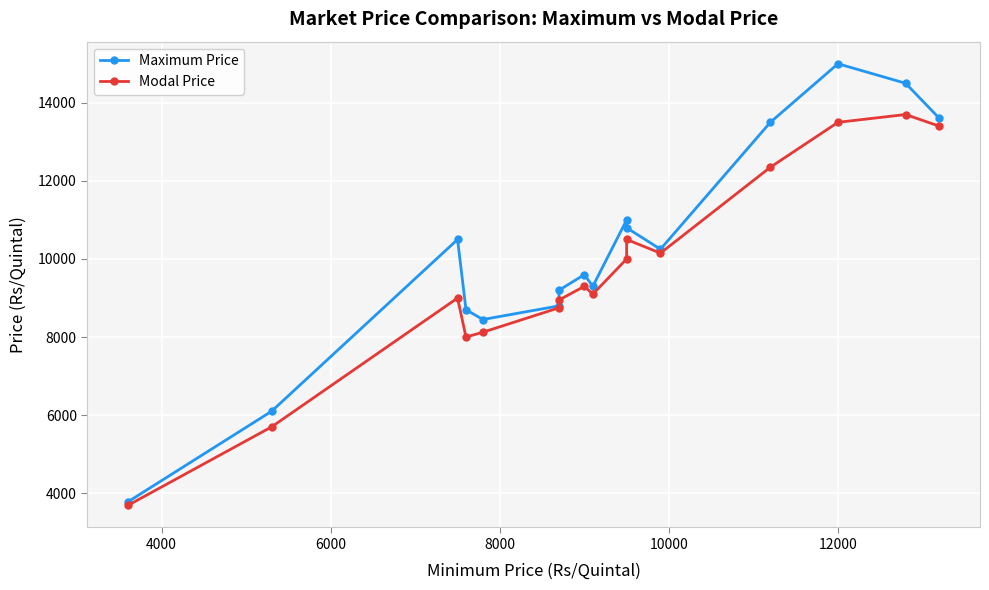

What is the sum of all Modal Price values?

154215